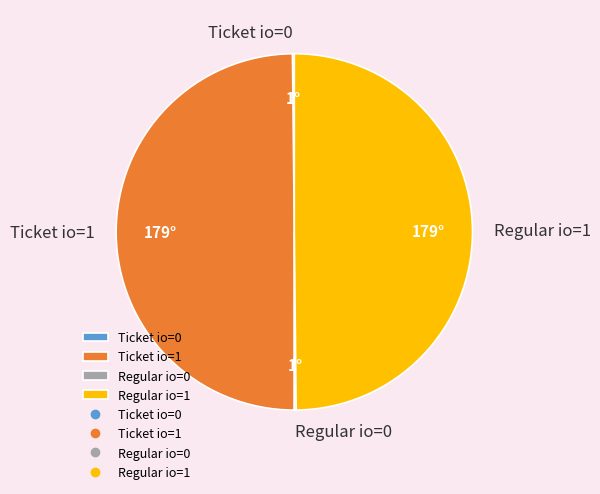

The Ticket io=1 slice represents 50% of the pie. True or false?

True